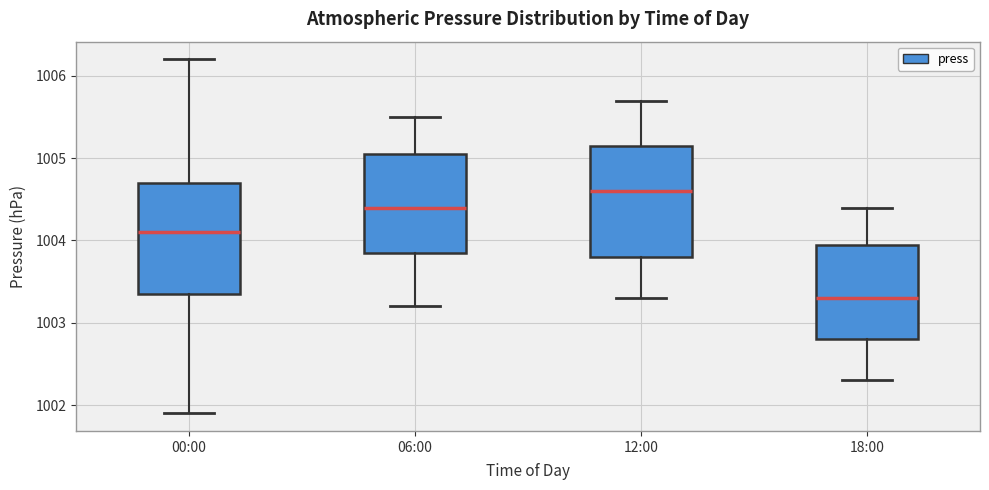

Where does the lower whisker of the box for 00:00 end on the y-axis? The values are not printed on the chart, so give them approximately, as read against the axis.

1001.9